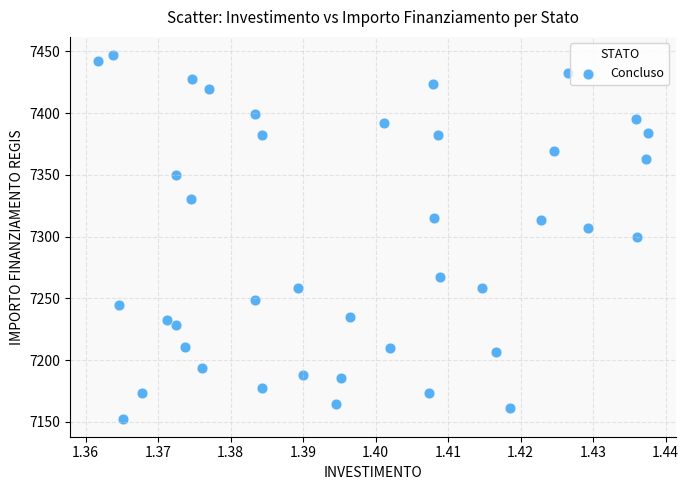

What is the range of Y values (max minus min)?

294.4